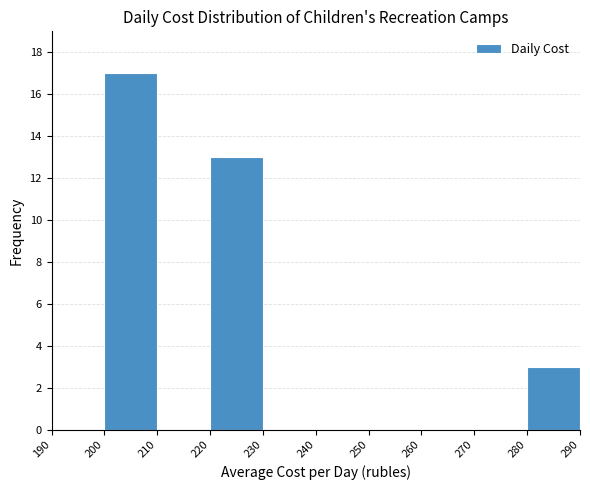

Reading left to right, list every bar in this chart as the range it spans on the x-axis followed by its height. The values are not printed on the chart, so give them approximately, as read against the axis.

190 to 200: 0
200 to 210: 17
210 to 220: 0
220 to 230: 13
230 to 240: 0
240 to 250: 0
250 to 260: 0
260 to 270: 0
270 to 280: 0
280 to 290: 3